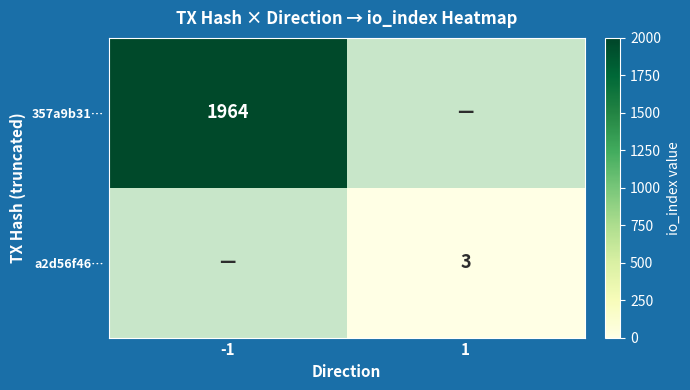

The 357a9b31… series shows 1964 at -1. True or false?

True